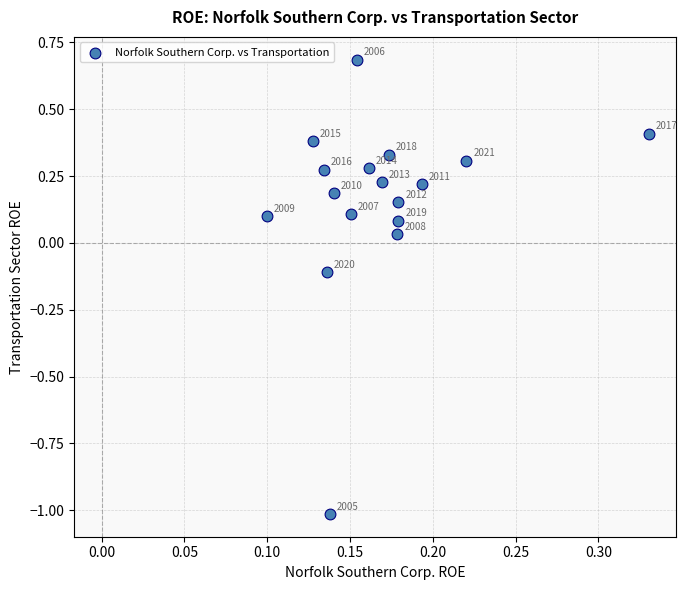

What is the range of Y values (max minus min)?

1.7